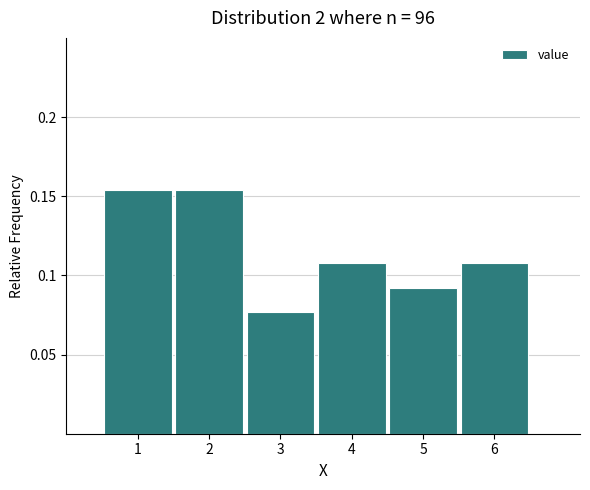

Reading left to right, transcribe this chart: for each bar, give the range it covers on the x-axis and its height. The values are not printed on the chart, so give them approximately, as read against the axis.

0.5 to 1.5: 0.155
1.5 to 2.5: 0.155
2.5 to 3.5: 0.075
3.5 to 4.5: 0.110
4.5 to 5.5: 0.090
5.5 to 6.5: 0.110